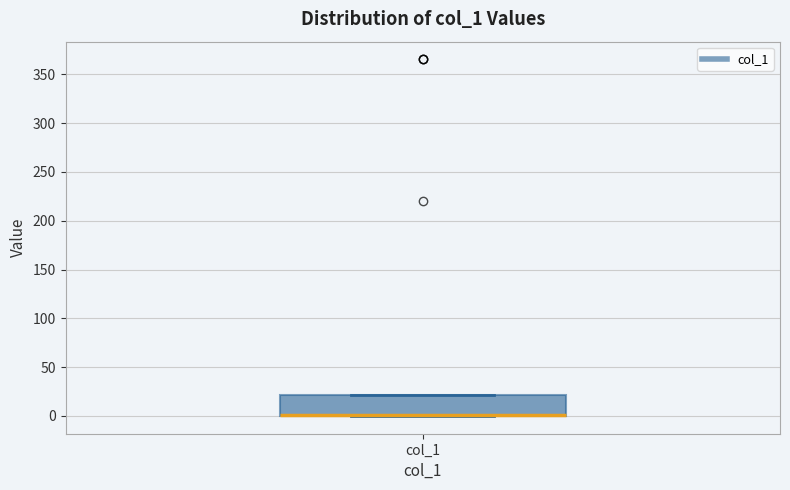

Read this box plot against the y-axis: the position of the median line, the range covered by the box, and the ends of both whiskers. The values are not printed on the chart, so give them approximately, as read against the axis.

median 0 (drawn on the box's lower edge), box 0 to 20, whiskers 0 to 20